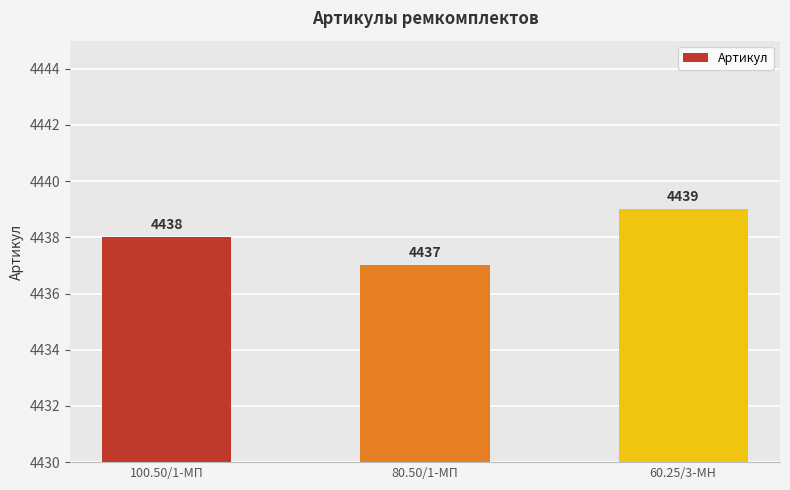

What is the change in value from 100.50/1-МП to 60.25/3-МН?

+1